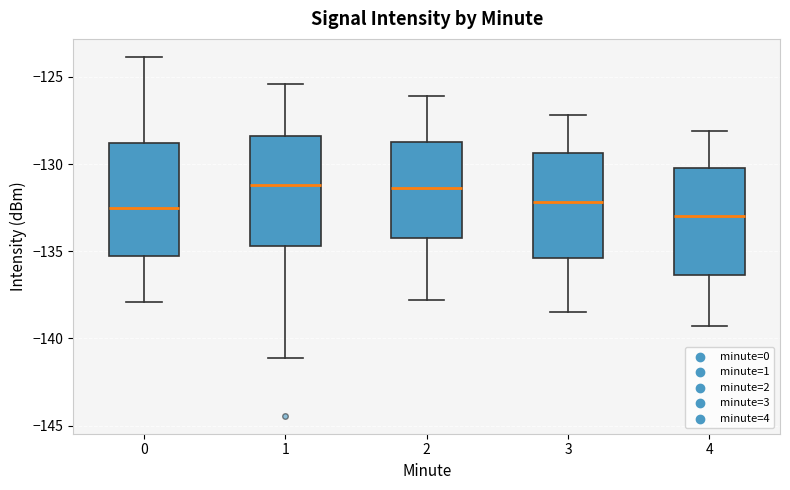

Where is the upper edge of the box at x = 4 on the y-axis? The values are not printed on the chart, so give them approximately, as read against the axis.

-130.0